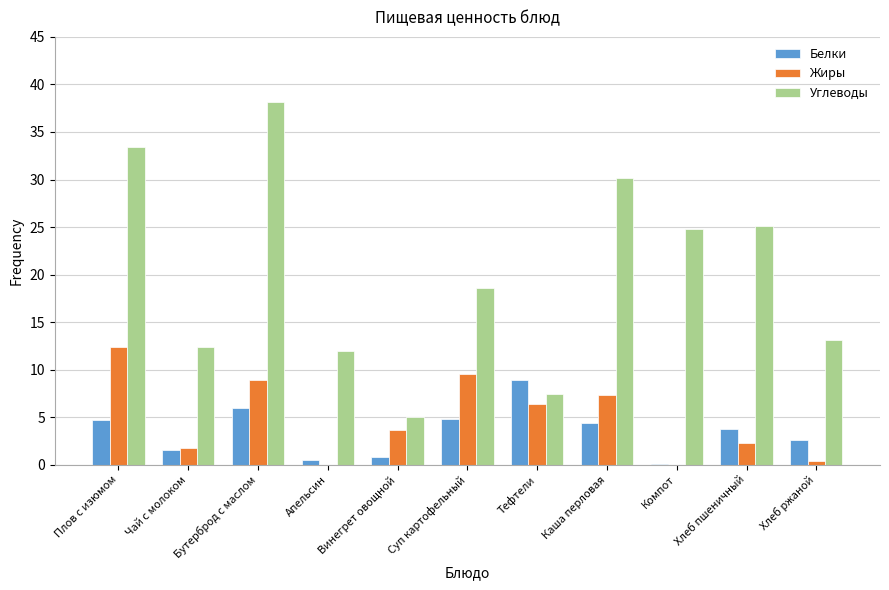

Is it true that Белки equals 5.9 at Бутерброд с маслом?

True